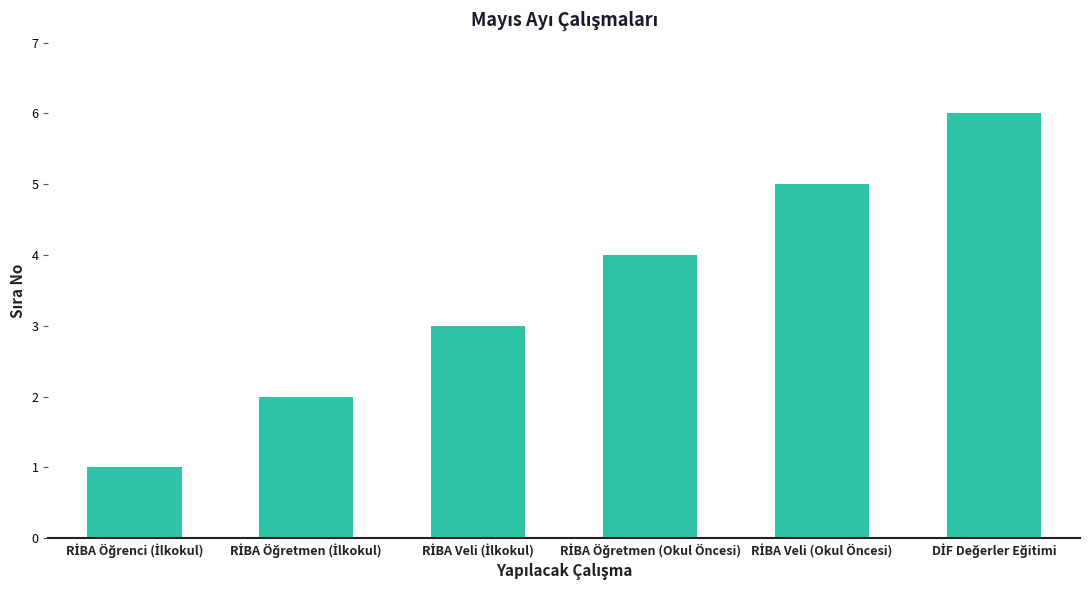

What is the greatest value displayed?

6